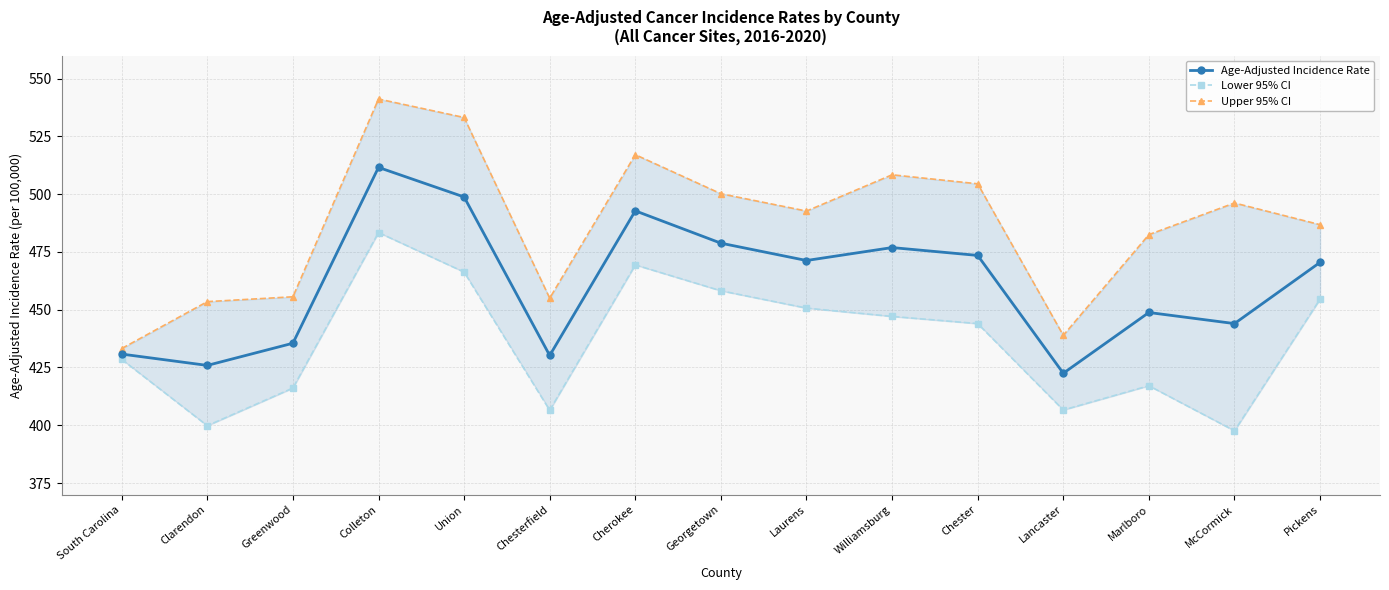

What position from the left is Cherokee?

7